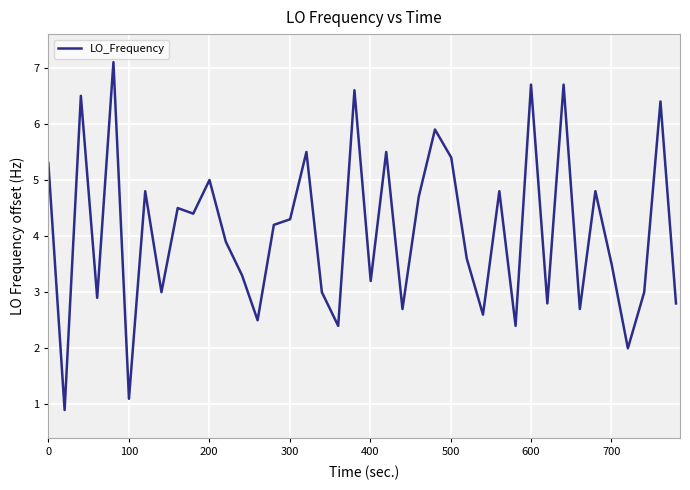

What is the difference between the maximum and minimum values?

6.2